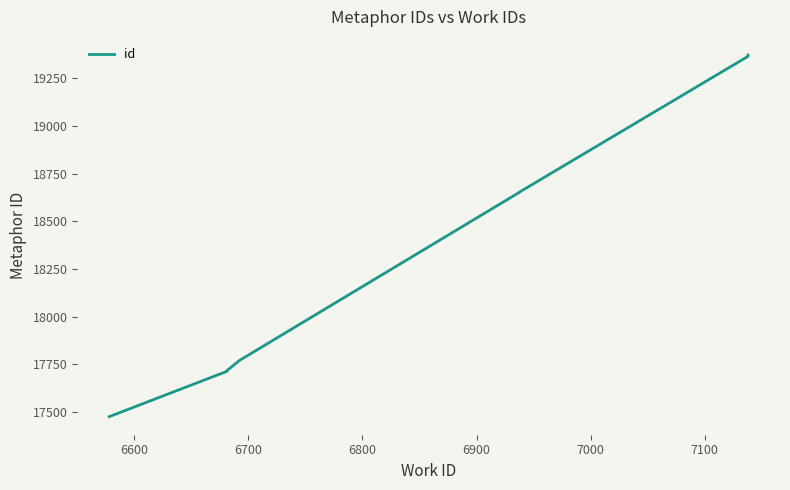

True or false: the data shows 7433 at 6700.

False